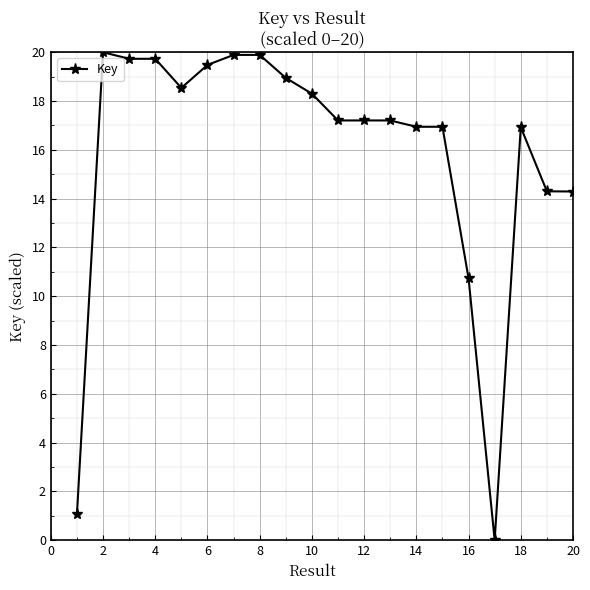

True or false: the data has more than 1 interior local peaks.

True